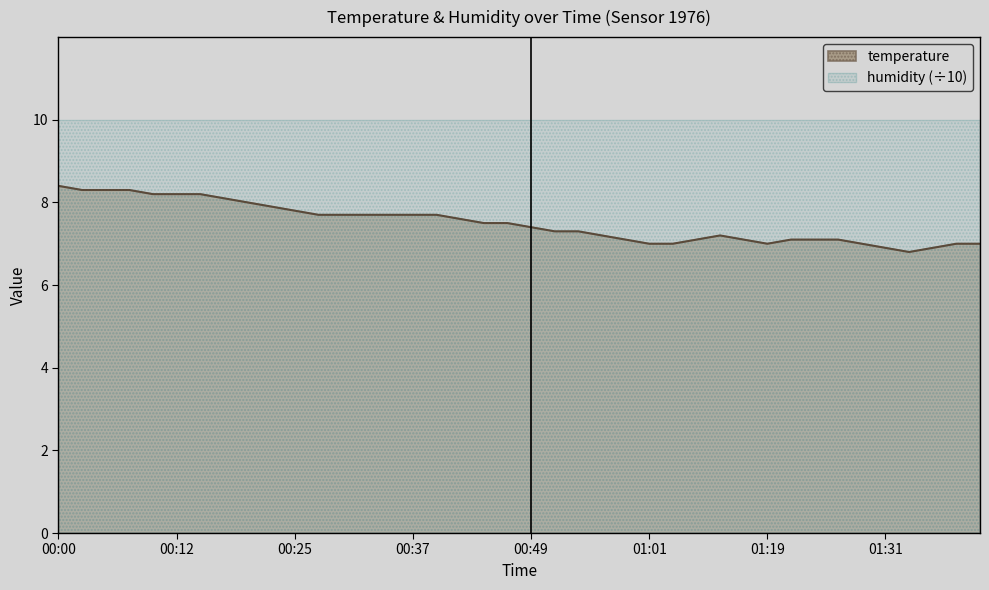

How many distinct data groups are displayed?

2